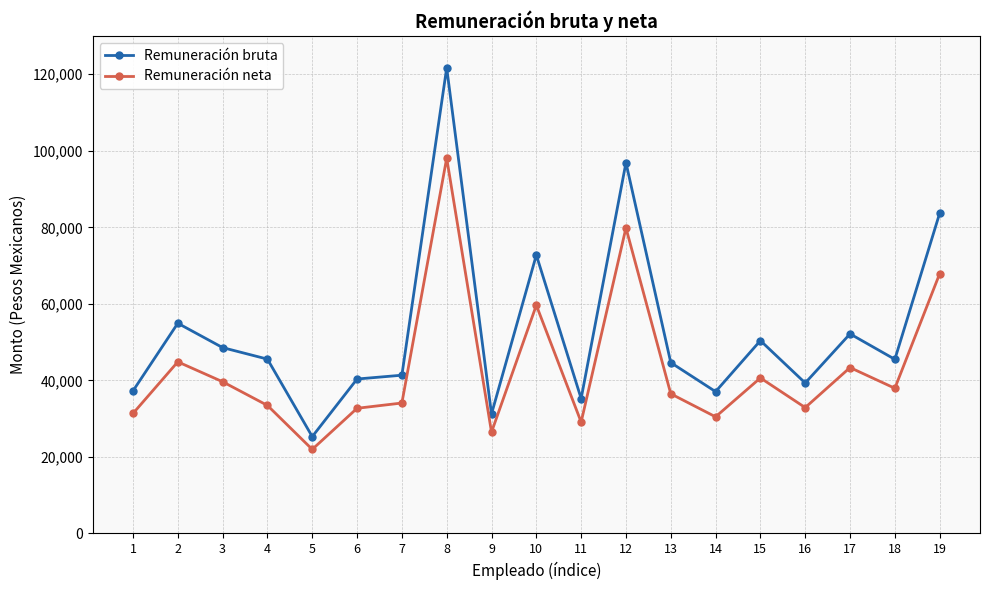

What is the difference between the second highest and second lowest values in the Remuneración neta series?

53394.4